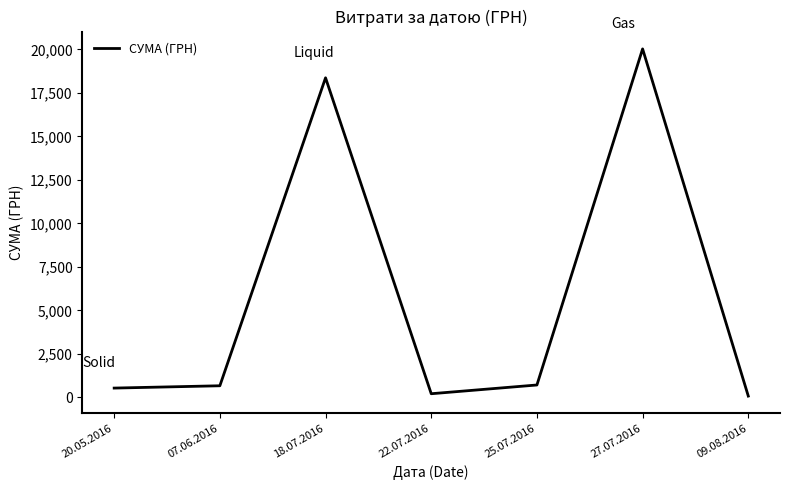

Is it true that the value at 07.06.2016 is 670.0?

True